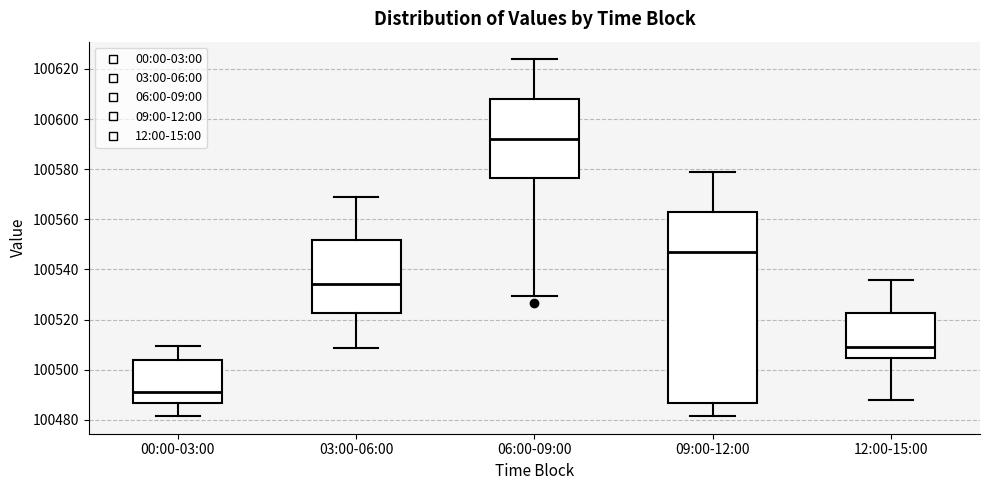

Where does the upper whisker of the box for 06:00-09:00 end on the y-axis? The values are not printed on the chart, so give them approximately, as read against the axis.

100624